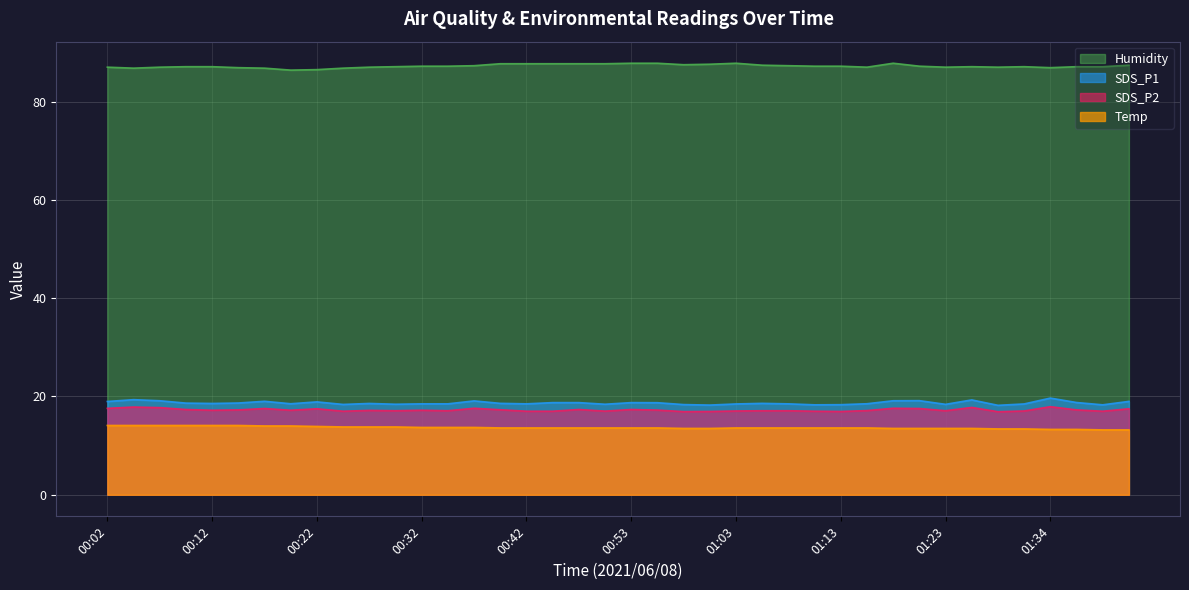

Where is Humidity nearest to the value 87?

00:02